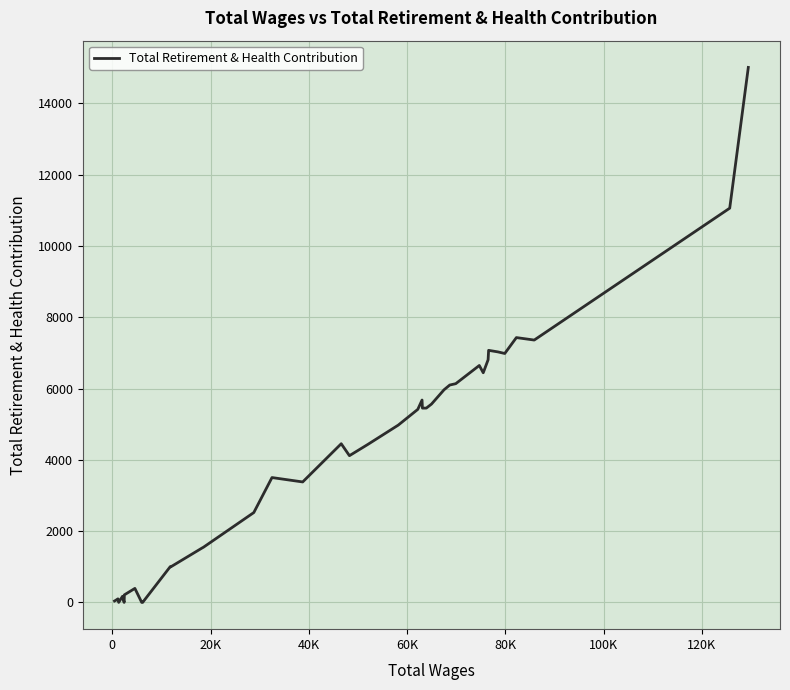

What is the difference between the maximum and minimum values?

15010